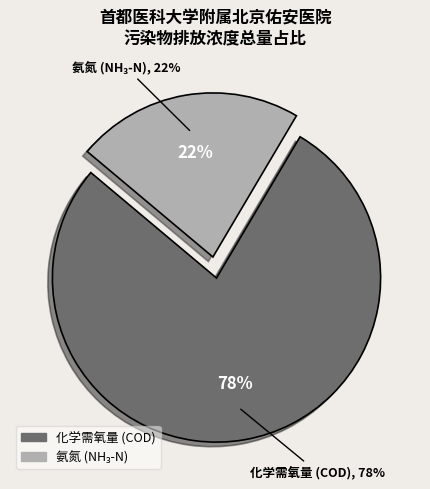

Rank the series at 15 from lowest to highest value.

氨氮, 化学需氧量